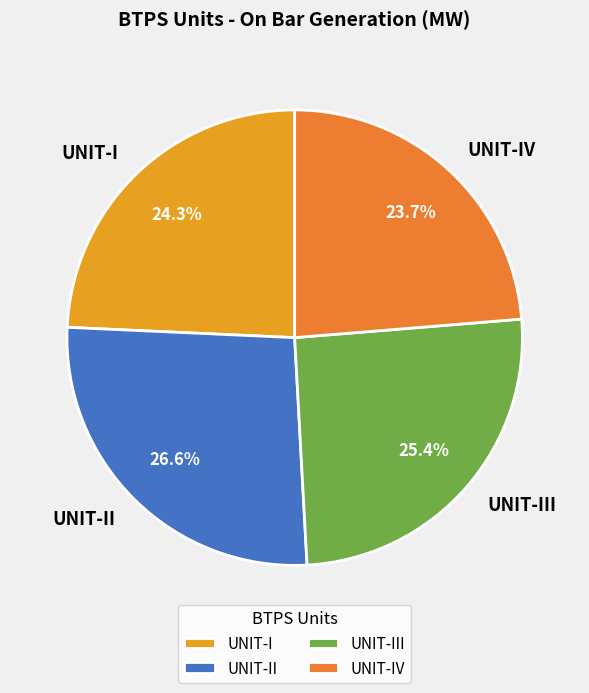

Is UNIT-I the majority of the pie?

No